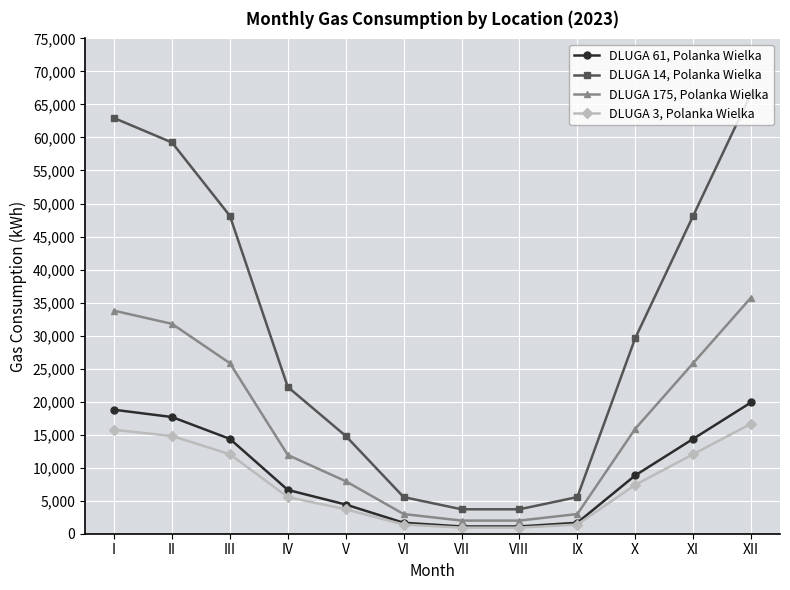

What is the difference between the second highest and second lowest values in the DLUGA 3, Polanka Wielka series?

14810